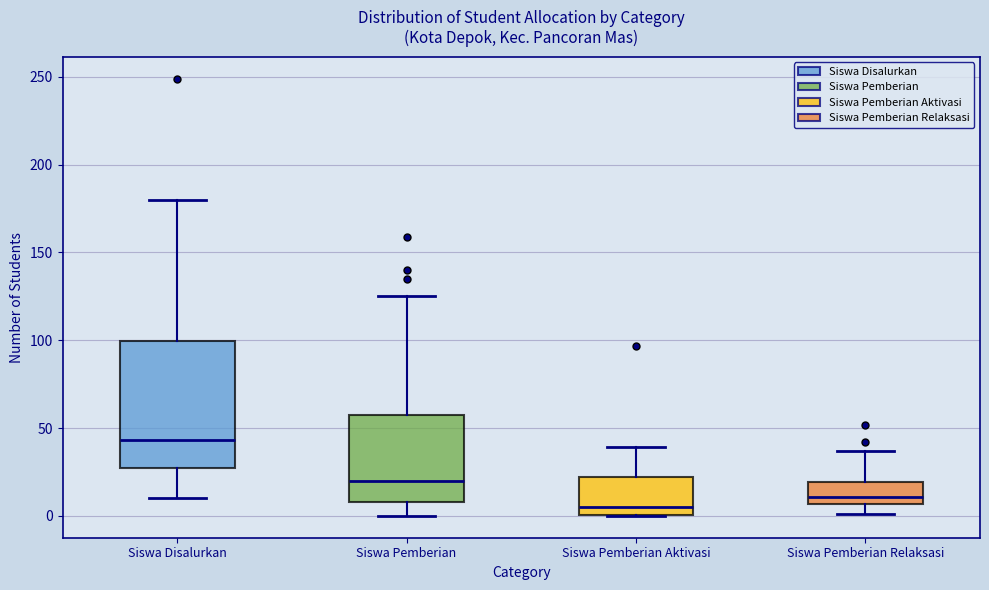

Which box is the tallest, from its lower edge to its upper edge?

Siswa Disalurkan